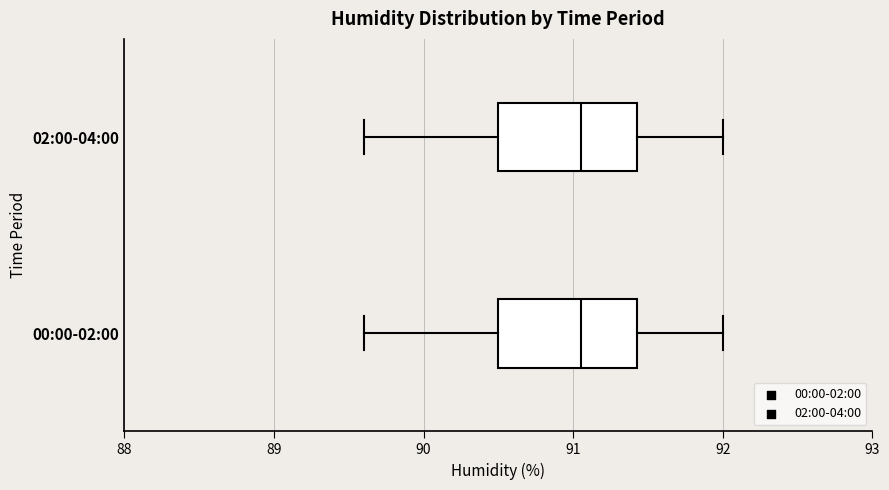

Reading bottom to top, read every box against the x-axis: the position of its median line, the range the box covers, and the ends of its whiskers. The values are not printed on the chart, so give them approximately, as read against the axis.

00:00-02:00: median 91.1, box 90.5 to 91.4, whiskers 89.6 to 92.0
02:00-04:00: median 91.1, box 90.5 to 91.4, whiskers 89.6 to 92.0